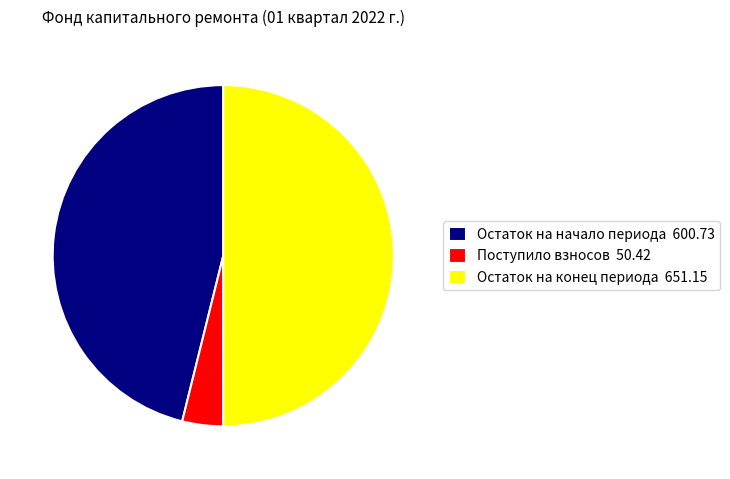

Which category has the smallest portion of the pie?

Поступило взносов 50.42